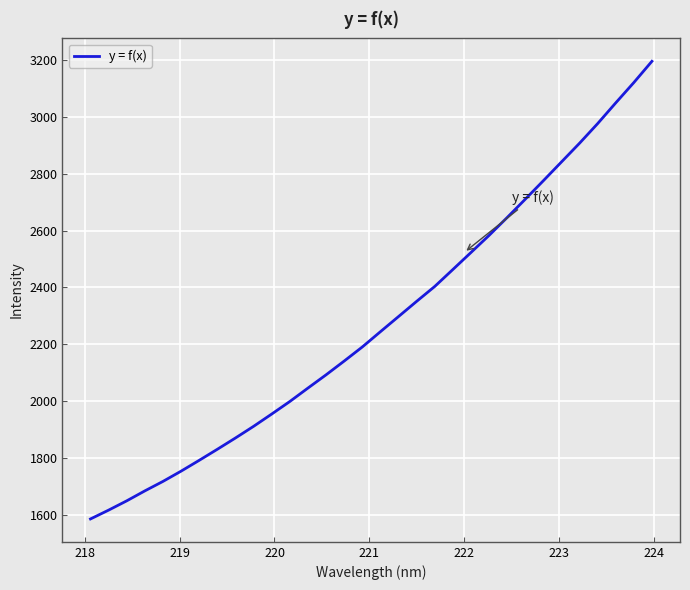

What is the difference between the maximum and minimum values?

1612.3